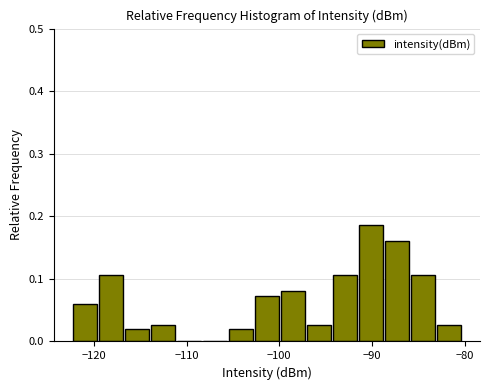

Around what value on the x-axis is the tallest bar? Give the approximate position of its centre, as read against the axis.

-90